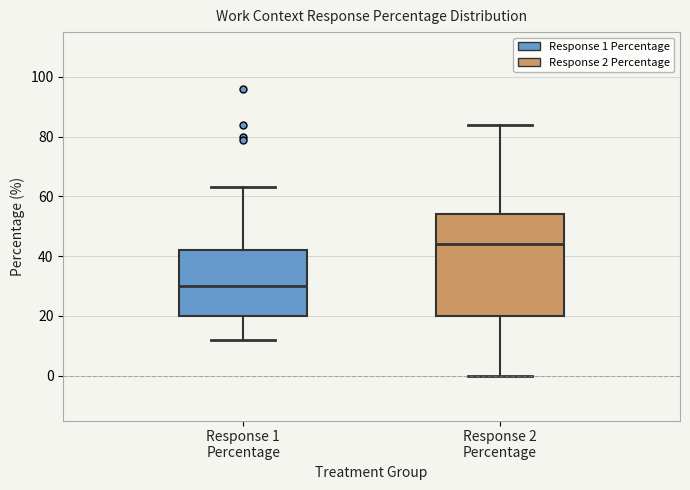

Reading left to right, transcribe this box plot: for each box, give where its median line is, the range the box spans, and where its two whiskers end, as read against the y-axis. The values are not printed on the chart, so give them approximately, as read against the axis.

Response 1 Percentage: median 30, box 20 to 42, whiskers 12 to 64
Response 2 Percentage: median 44, box 20 to 54, whiskers 0 to 84